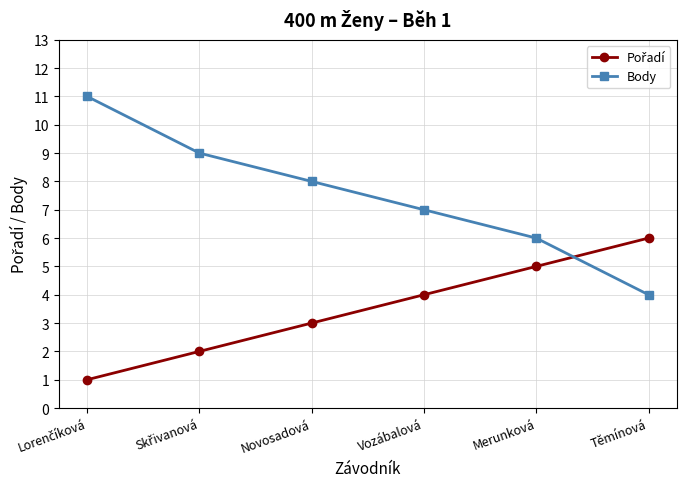

What is the sum of the Body values at Merunková and Těmínová?

10